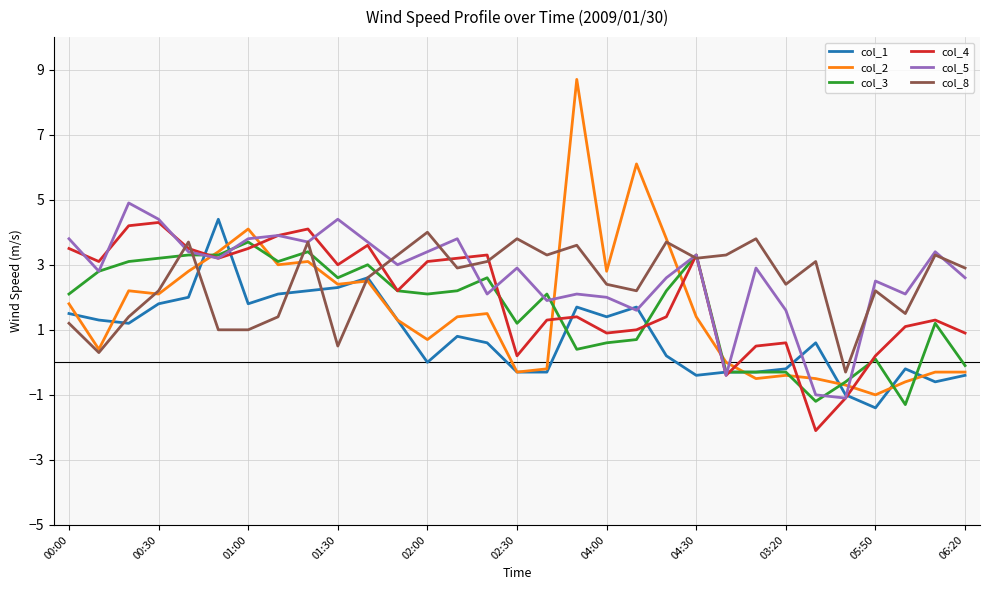

True or false: col_2 and col_5 cross at least once.

True